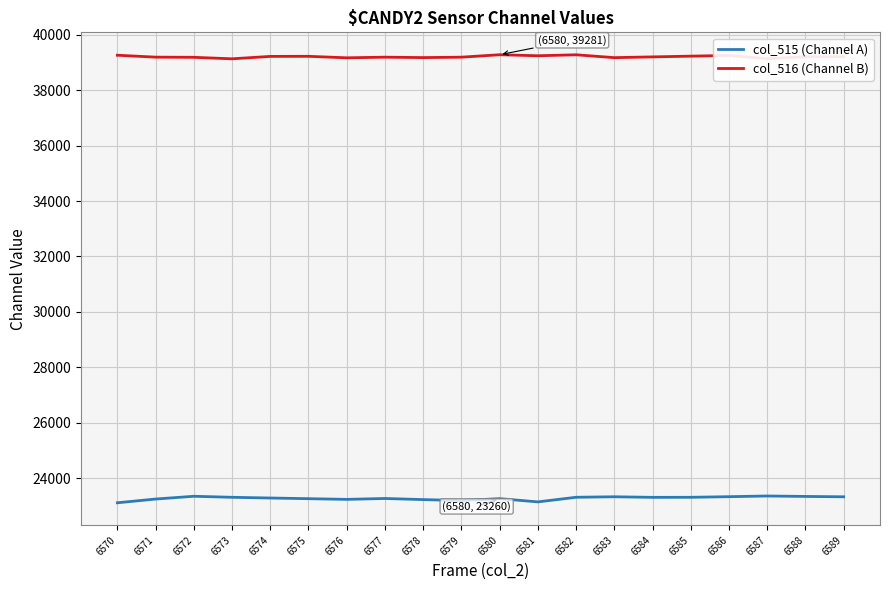

The value of col_516 (Channel B) at 6577 is 25943. True or false?

False